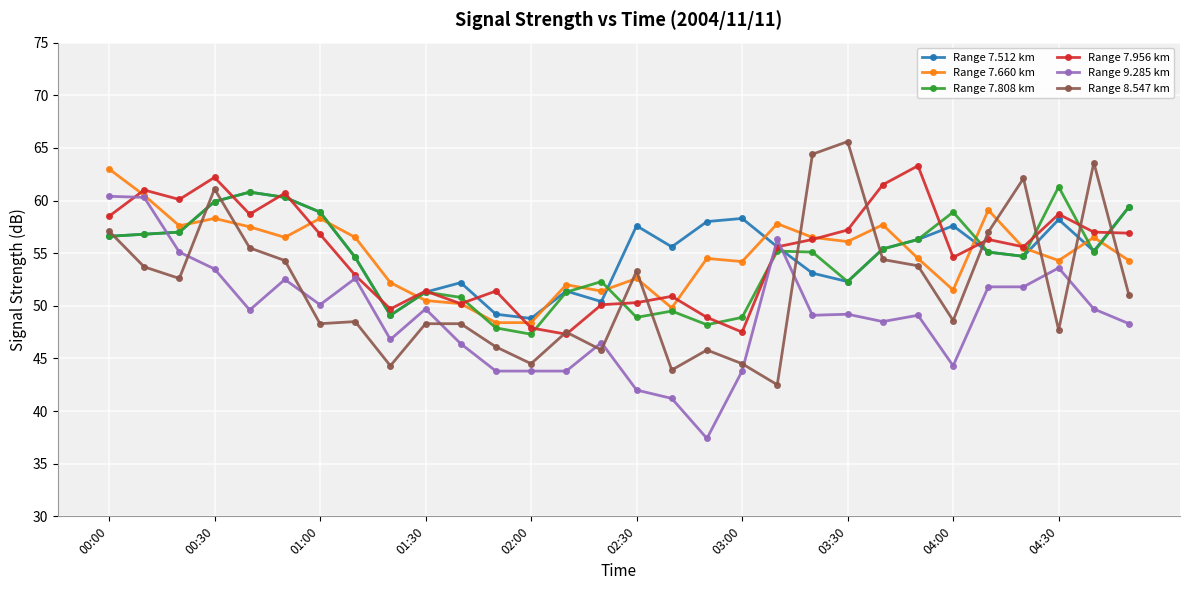

True or false: Range 7.512 km has more than 2 points higher than both neighbors.

True